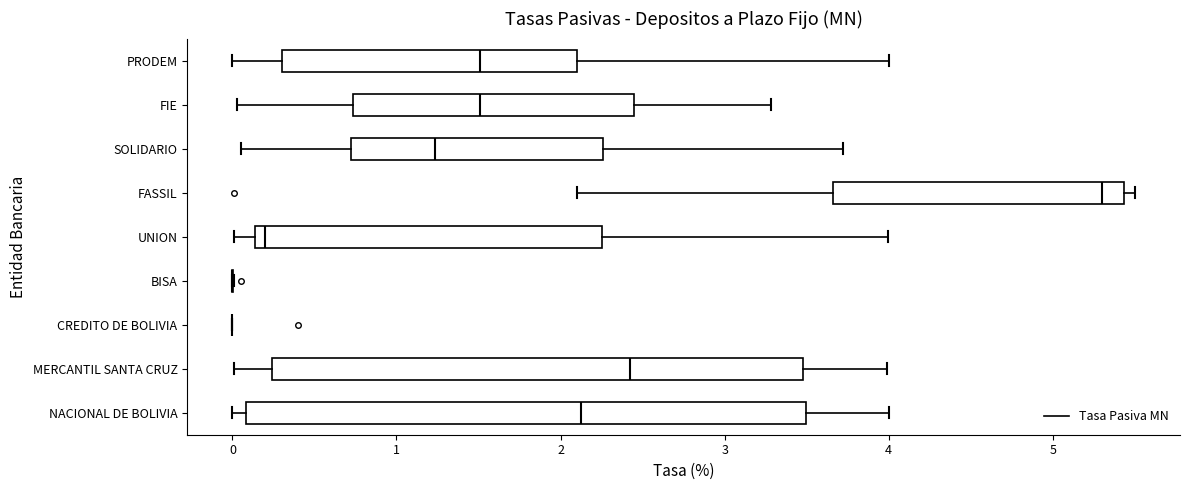

Where does the right whisker of the box for SOLIDARIO end on the x-axis? The values are not printed on the chart, so give them approximately, as read against the axis.

3.7